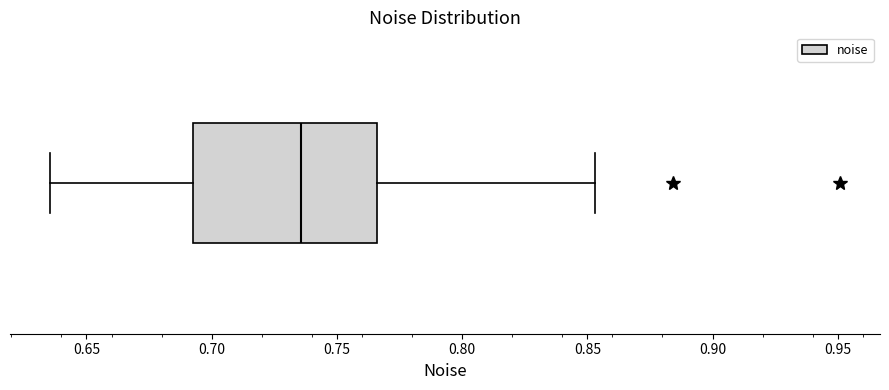

Read this box plot against the x-axis: the position of the median line, the range covered by the box, and the ends of both whiskers. The values are not printed on the chart, so give them approximately, as read against the axis.

median 0.735, box 0.690 to 0.765, whiskers 0.635 to 0.855